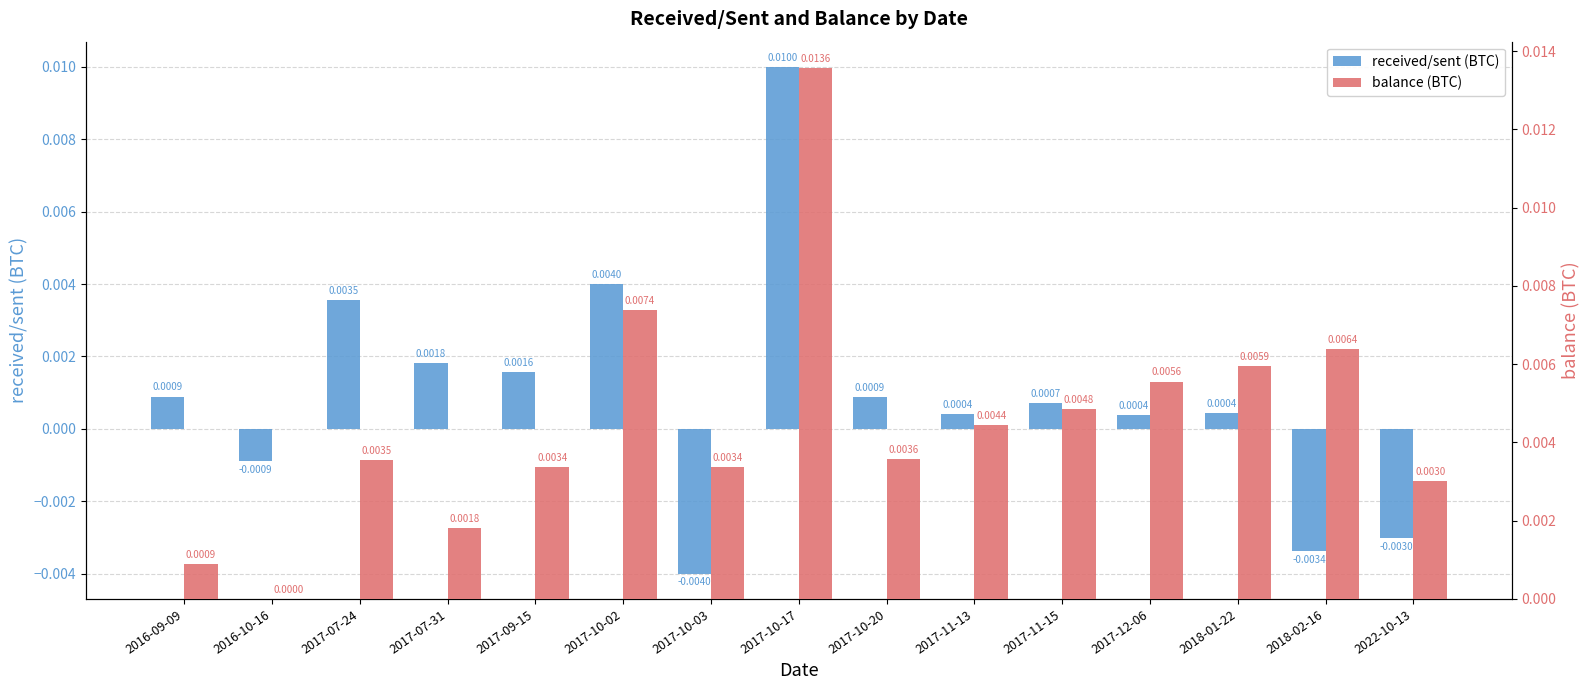

Where does the received/sent (BTC) series first go above 0?

2016-09-09